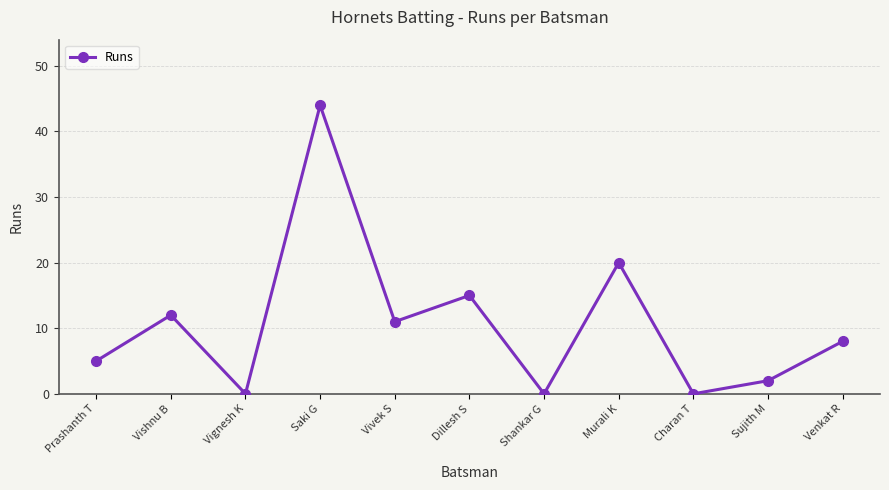

Does the chart have visible grid lines?

Yes